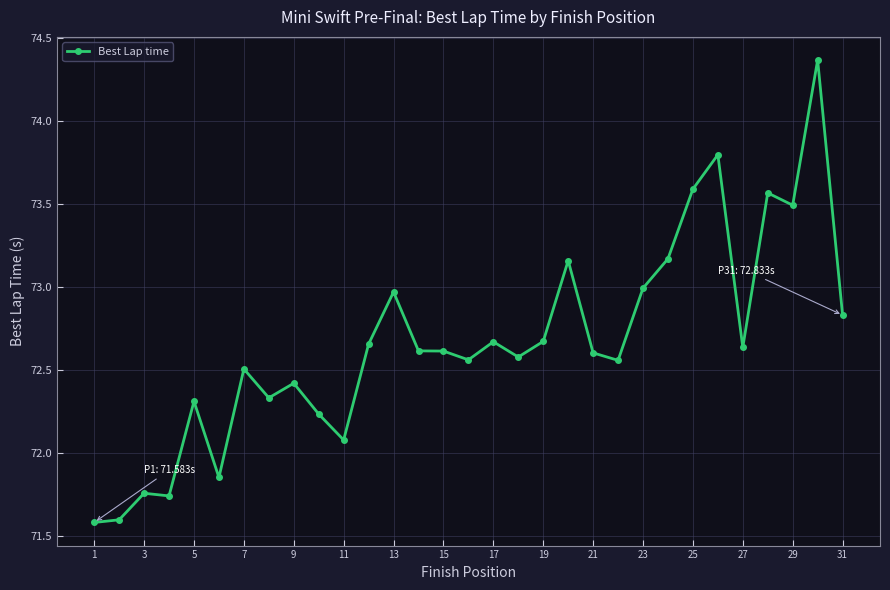

What is the difference between the maximum and minimum values?

2.8